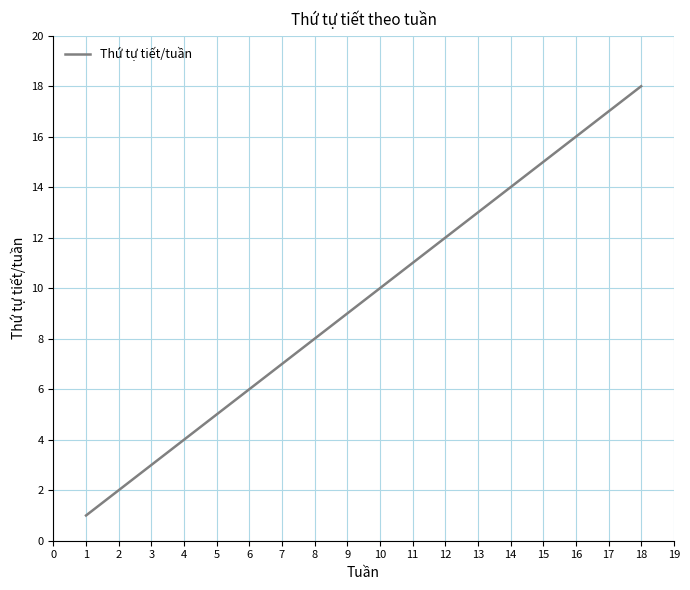

What is the difference between the maximum and minimum values?

17